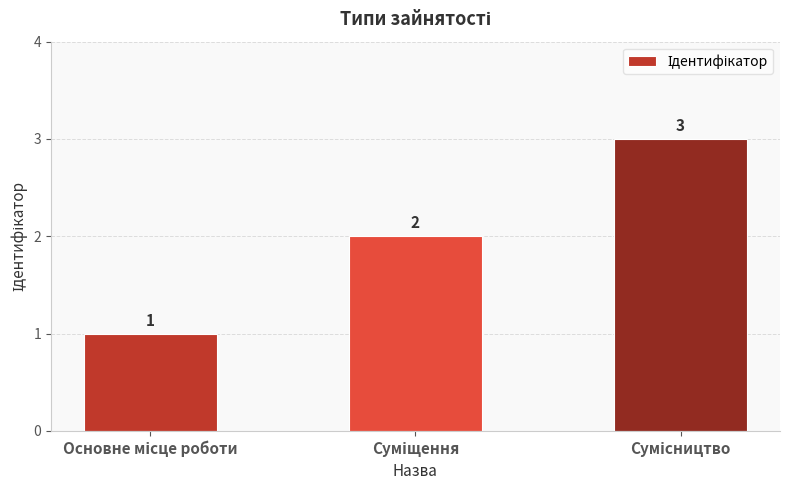

What is the sum of all values?

6